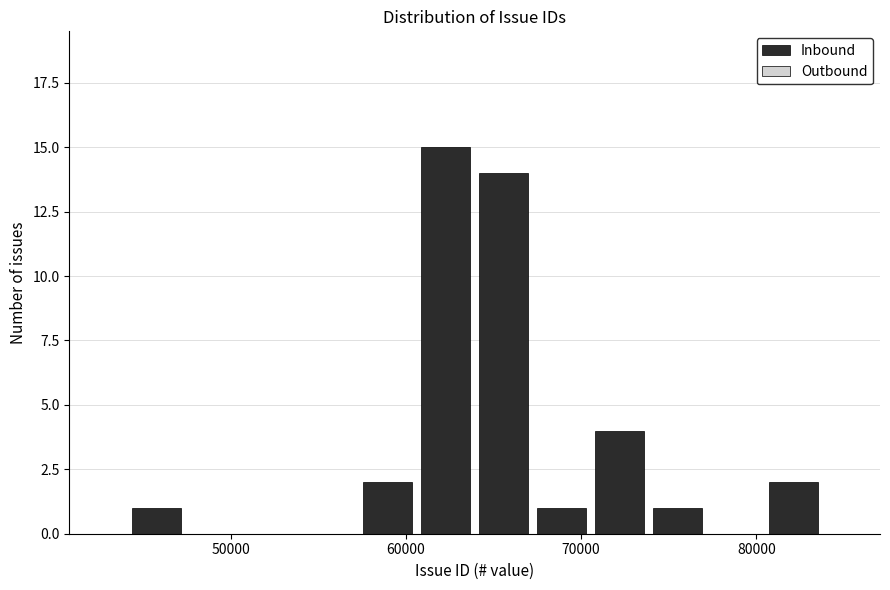

Around what value on the x-axis is the tallest bar? Give the approximate position of its centre, as read against the axis.

62000